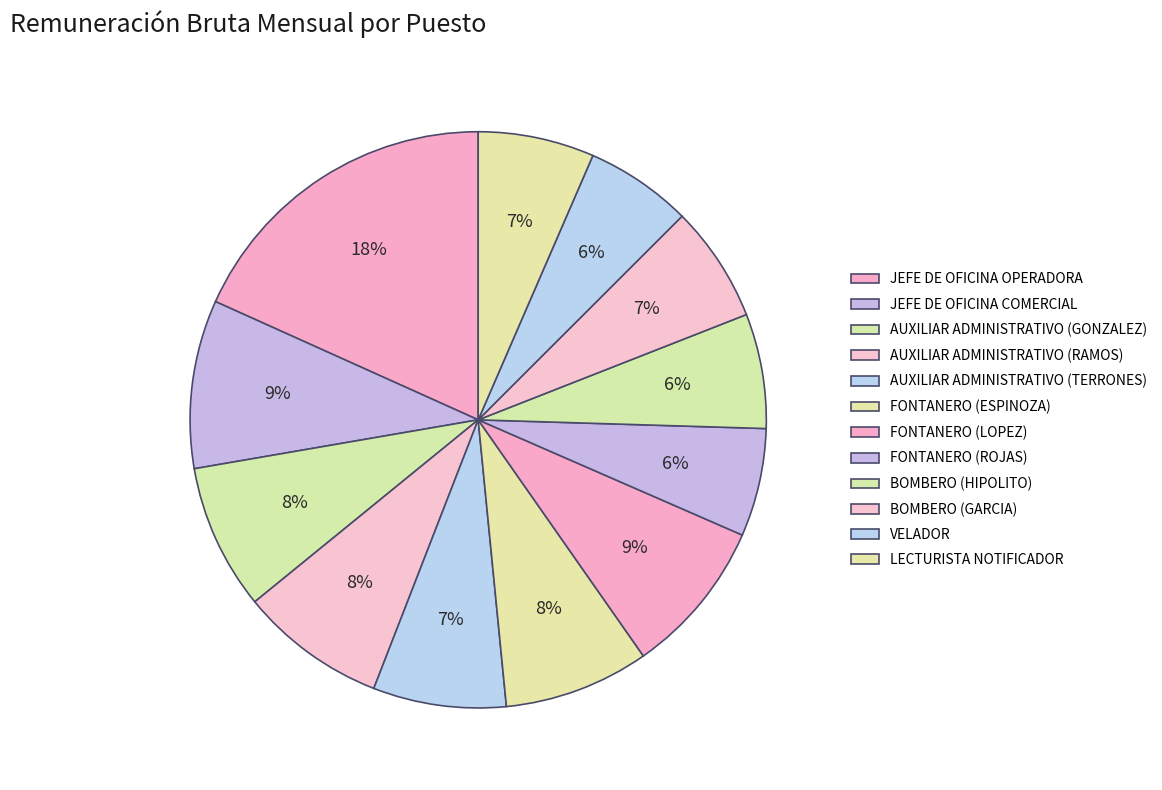

How many slices are in this pie chart?

12